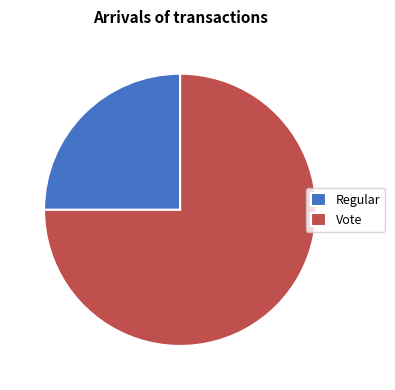

The Regular slice represents 25% of the pie. True or false?

True